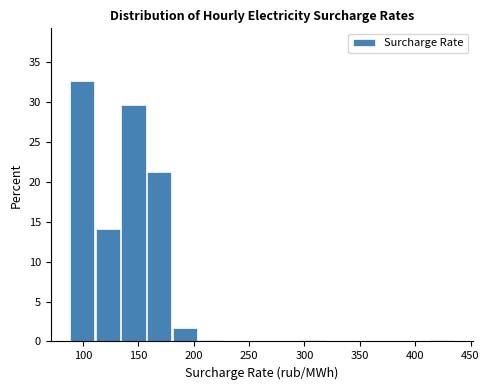

Reading left to right, list every bar in this chart as the range it spans on the x-axis followed by its height. Neither the bar edges nor the heights are printed on the chart, so give them approximately, as read against the axes.

90 to 110: 32.5
110 to 135: 14.0
135 to 160: 29.5
160 to 180: 21.5
180 to 205: 1.5
205 to 225: under 0.5
225 to 250: 0
250 to 275: 0
275 to 295: 0
295 to 320: under 0.5
320 to 345: 0
345 to 365: 0
365 to 390: 0
390 to 415: 0
415 to 435: under 0.5